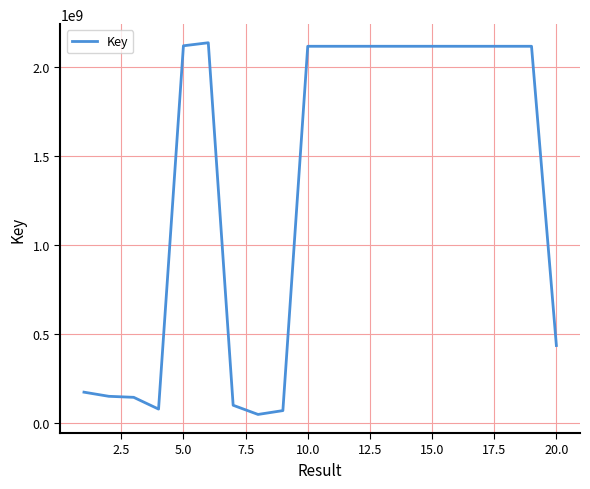

What is the difference between the maximum and minimum values?

2089065515